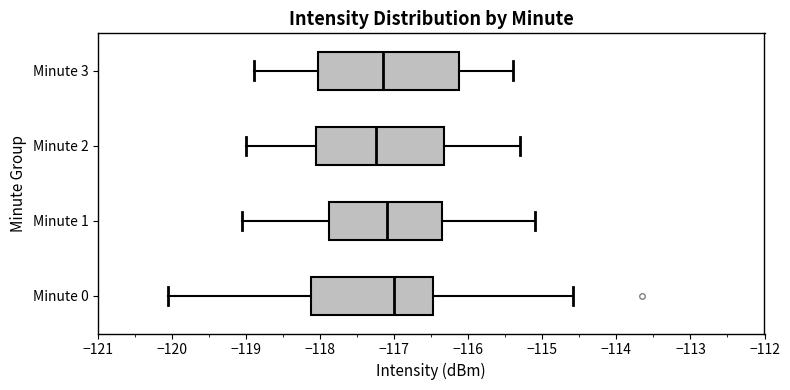

Which box is the widest, from its left edge to its right edge?

Minute 3